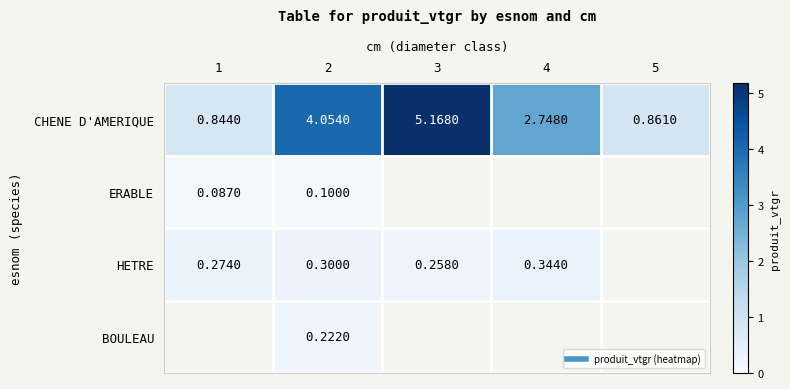

What is the approximate value of CHENE D'AMERIQUE at 3?

5.2